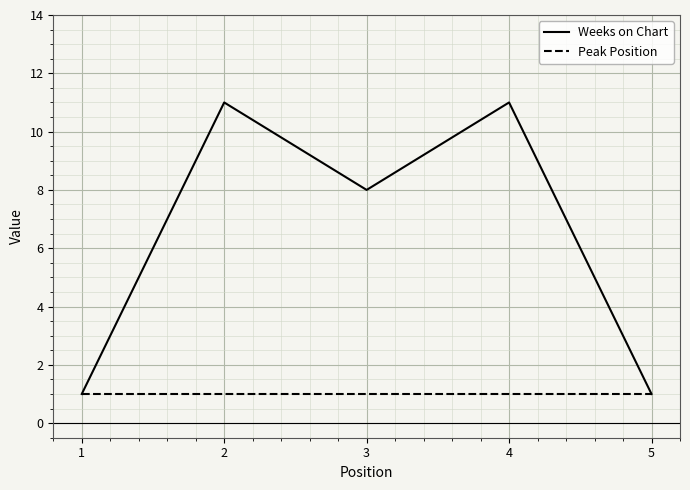

True or false: Weeks on Chart has a value of 18 at 2.

False